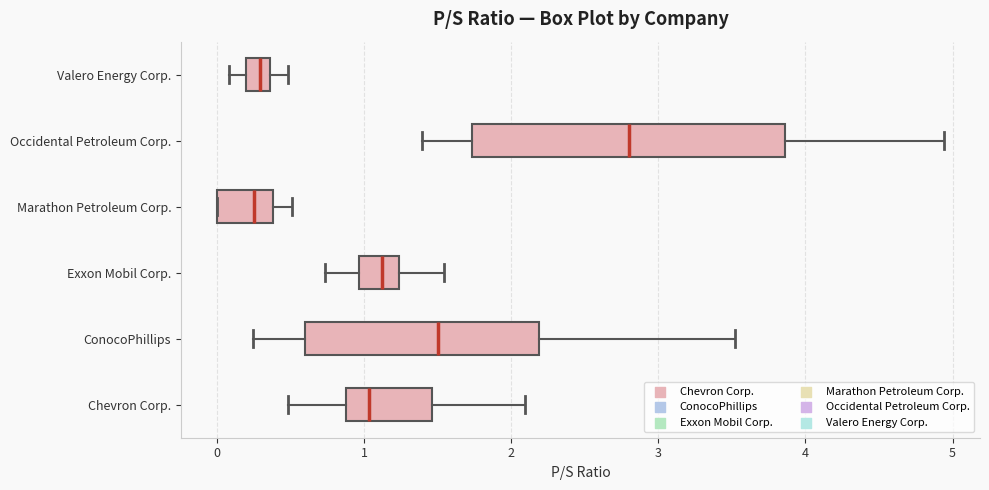

Where is the left edge of the box for ConocoPhillips on the x-axis? The values are not printed on the chart, so give them approximately, as read against the axis.

0.6